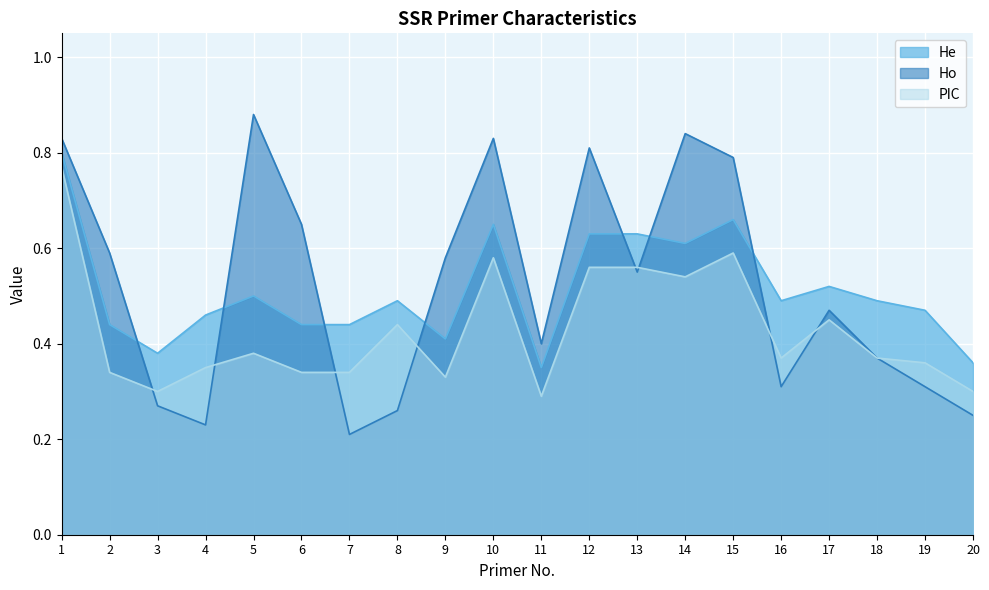

At how many categories does at least one series exceed 0?

20